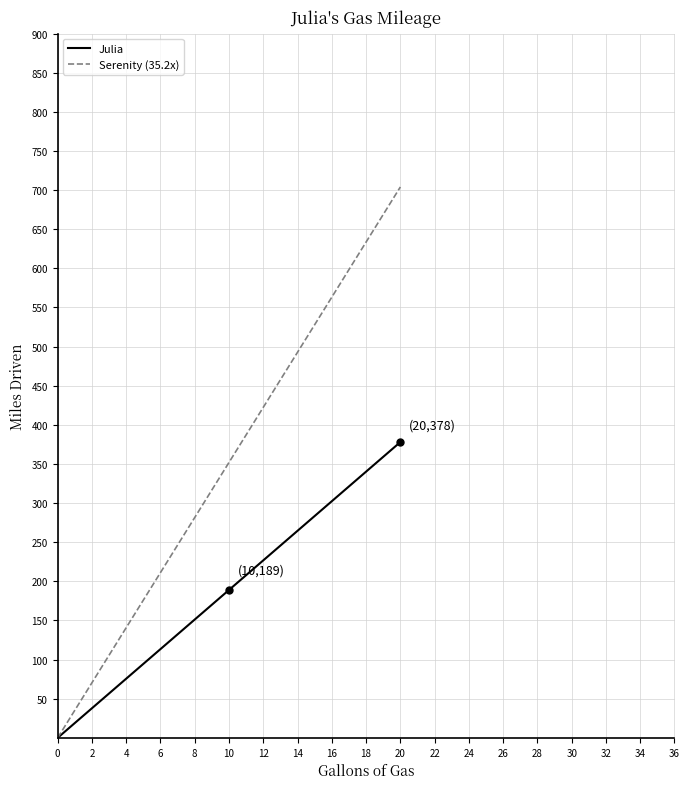

What are all the series names shown in the legend?

Julia, Serenity (35.2x)